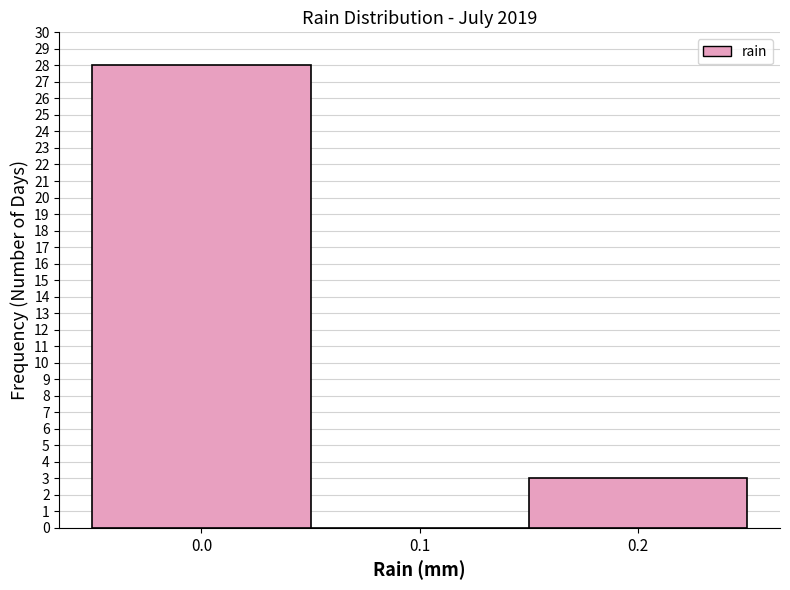

Reading right to left, what are all the values shown in this chart?

0.2=3	0.1=0	0.0=28